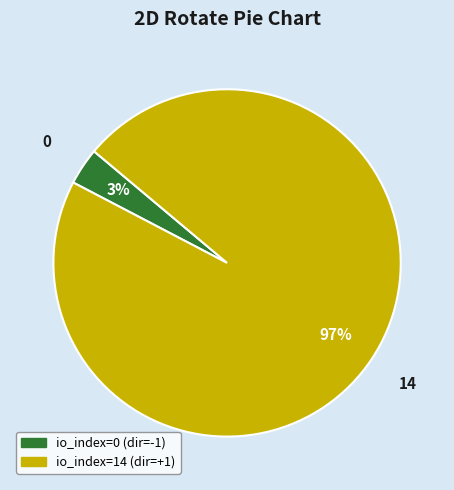

Between io_index=14 and io_index=0, which is larger?

io_index=14